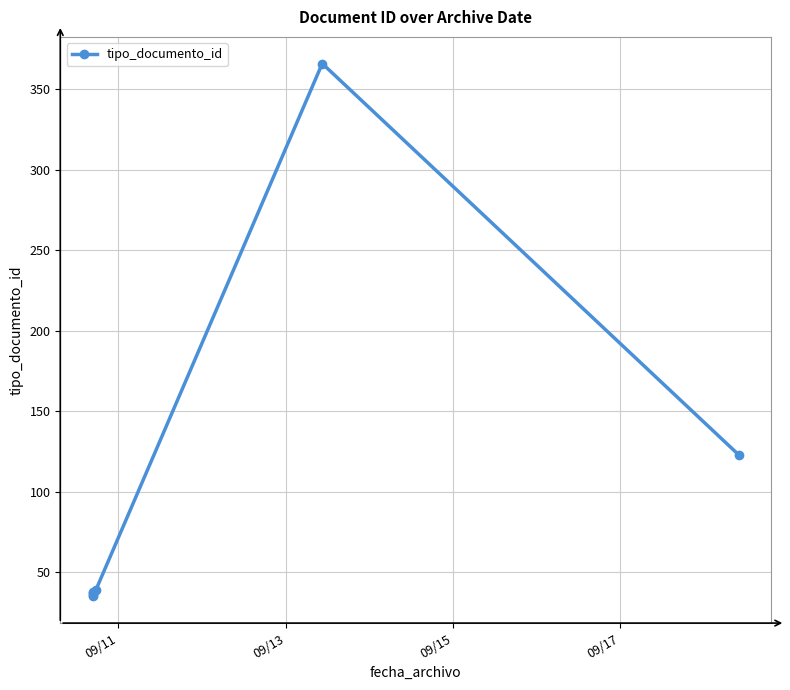

Reading right to left, extract all data points from this chart.

123	366	39	37	36	38	35